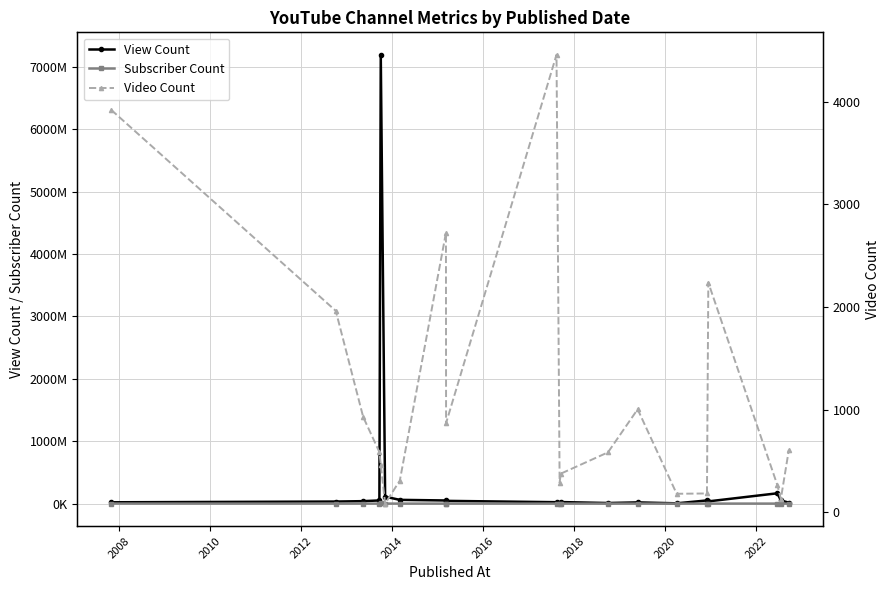

What is the average value of the View Count series?

400734305